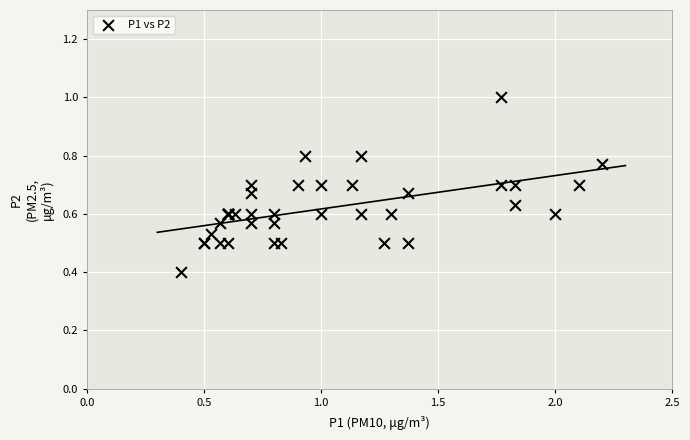

What Y value in the scatter plot is closest to 0?

0.4